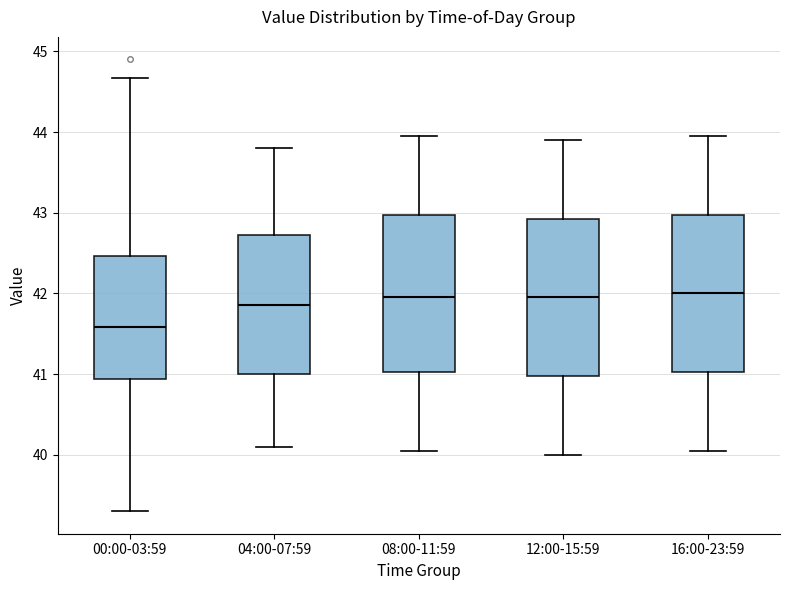

Reading left to right, transcribe this box plot: for each box, give where its median line is, the range the box spans, and where its two whiskers end, as read against the y-axis. The values are not printed on the chart, so give them approximately, as read against the axis.

00:00-03:59: median 41.6, box 40.9 to 42.5, whiskers 39.3 to 44.7
04:00-07:59: median 41.9, box 41.0 to 42.7, whiskers 40.1 to 43.8
08:00-11:59: median 42.0, box 41.0 to 43.0, whiskers 40.1 to 44.0
12:00-15:59: median 42.0, box 41.0 to 42.9, whiskers 40.0 to 43.9
16:00-23:59: median 42.0, box 41.0 to 43.0, whiskers 40.1 to 44.0